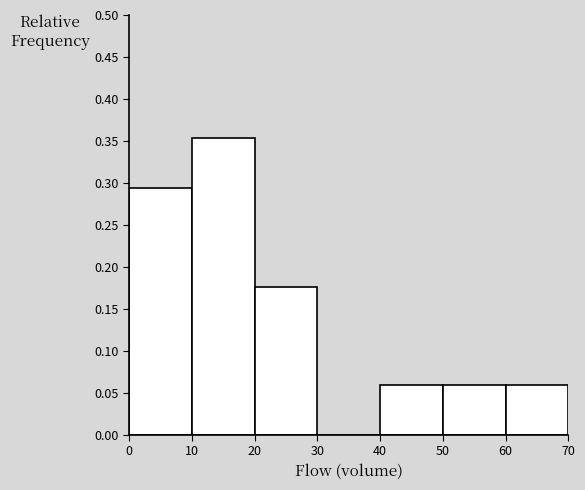

What is the height of the bar covering 50 to 60 on the x-axis? The values are not printed on the chart, so give them approximately, as read against the axis.

0.060